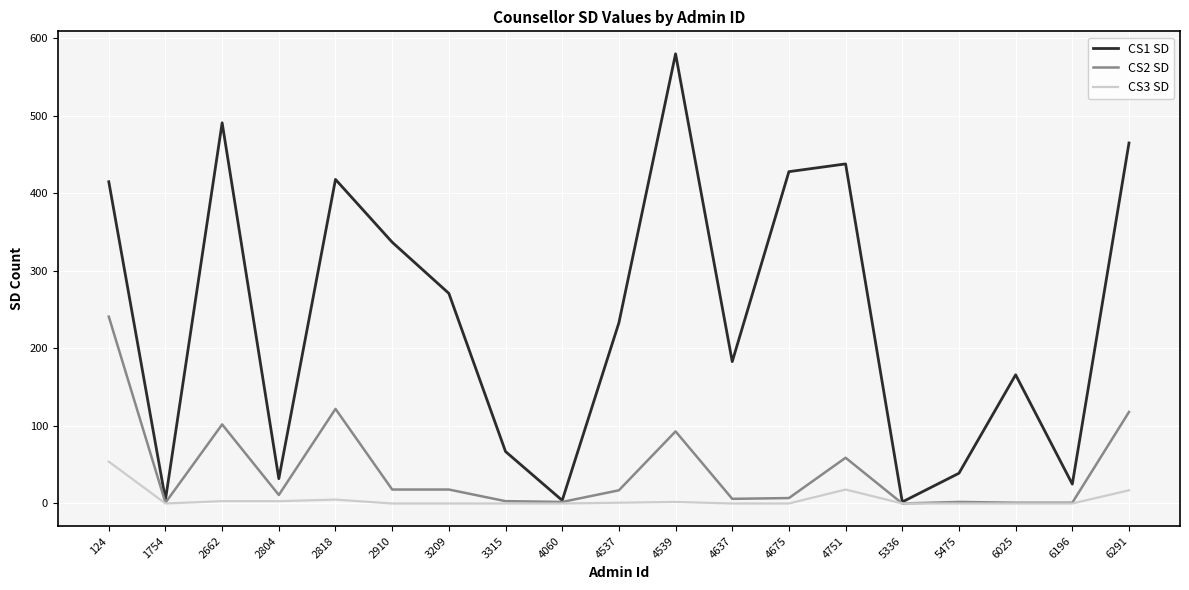

Between 2662 and 4060, which series saw the biggest shift?

CS1 SD